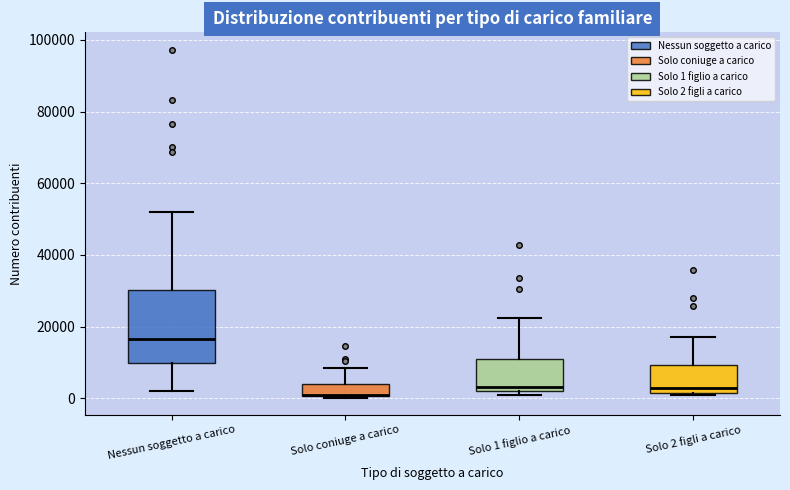

Reading left to right, transcribe this box plot: for each box, give where its median line is, the range the box spans, and where its two whiskers end, as read against the y-axis. The values are not printed on the chart, so give them approximately, as read against the axis.

Nessun soggetto a carico: median 16000, box 10000 to 30000, whiskers 2000 to 52000
Solo coniuge a carico: median 0 (drawn on the box's lower edge), box 0 to 4000, whiskers 0 to 8000
Solo 1 figlio a carico: median 4000, box 2000 to 10000, whiskers 0 to 22000
Solo 2 figli a carico: median 2000 (just above the box's lower edge), box 2000 to 10000, whiskers 0 to 18000